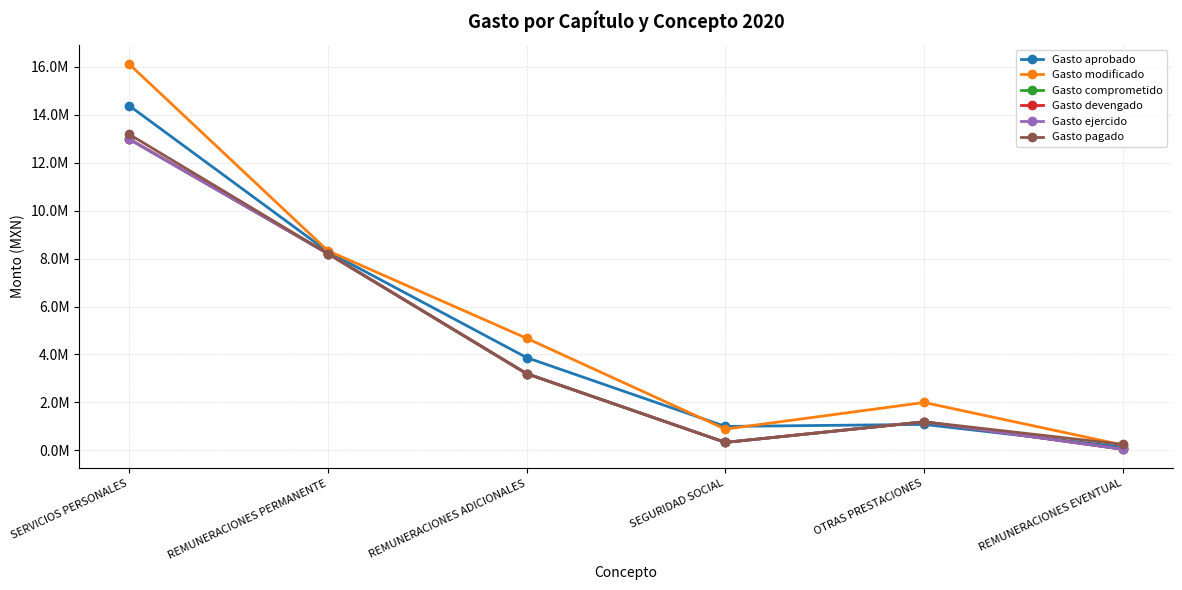

Is this an area chart (filled region under the line)?

No